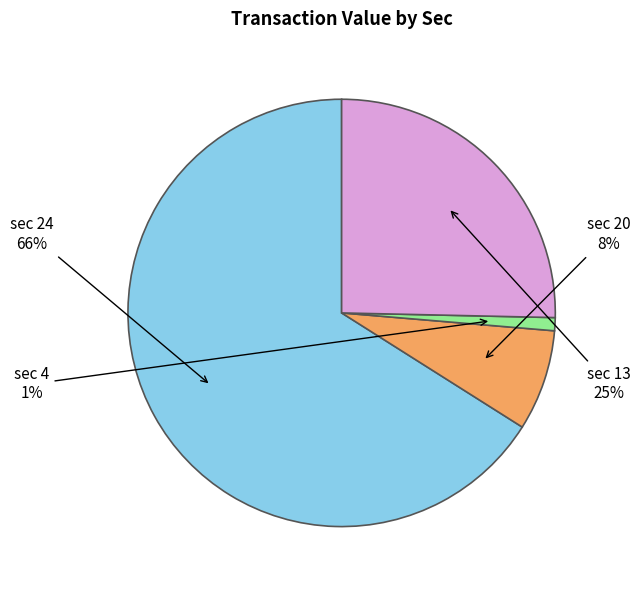

To the nearest percent, what portion does sec 13 represent?

25%